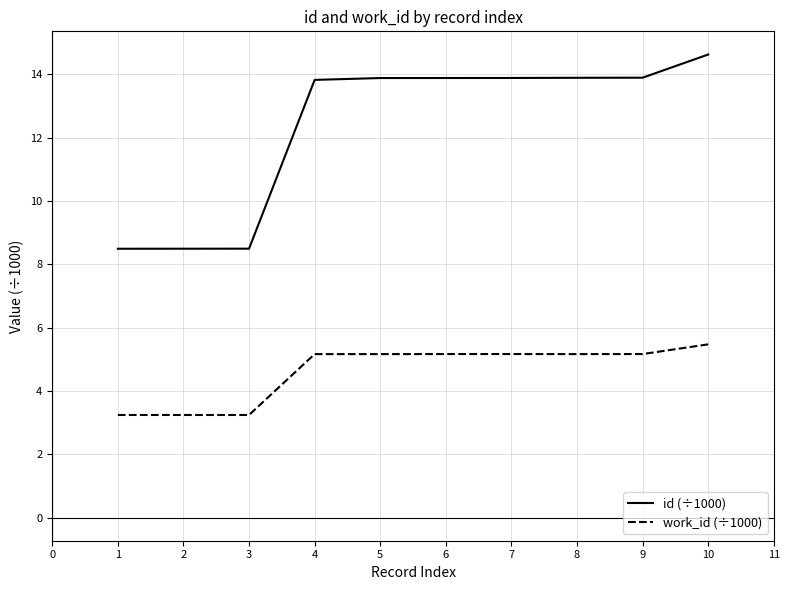

True or false: work_id (÷1000) and id (÷1000) cross at least once.

False